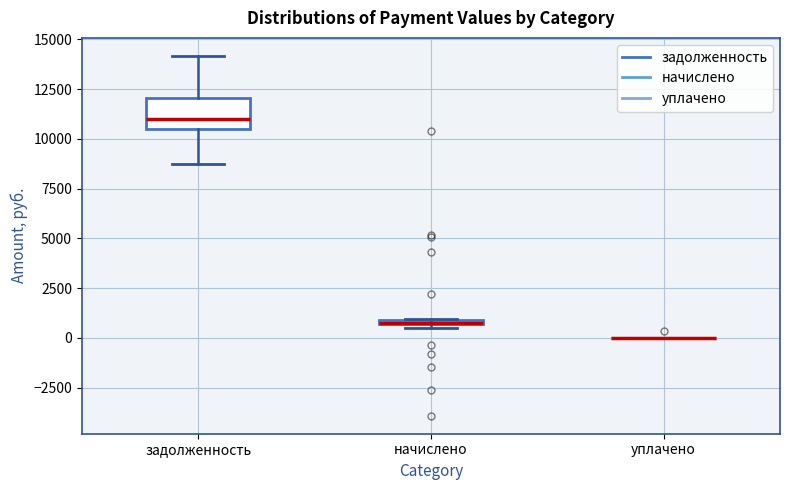

Where does the lower whisker of the box for задолженность end on the y-axis? The values are not printed on the chart, so give them approximately, as read against the axis.

9000